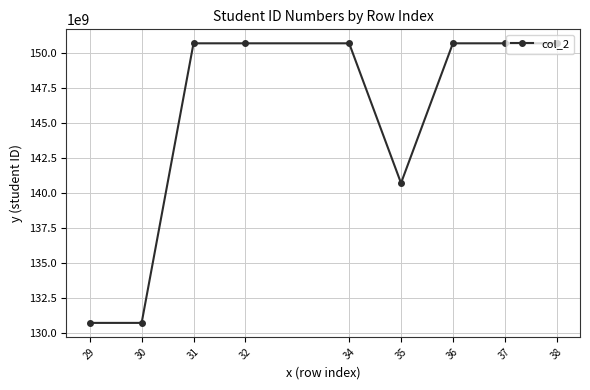

True or false: the data shows 150721602178 at 32.

True